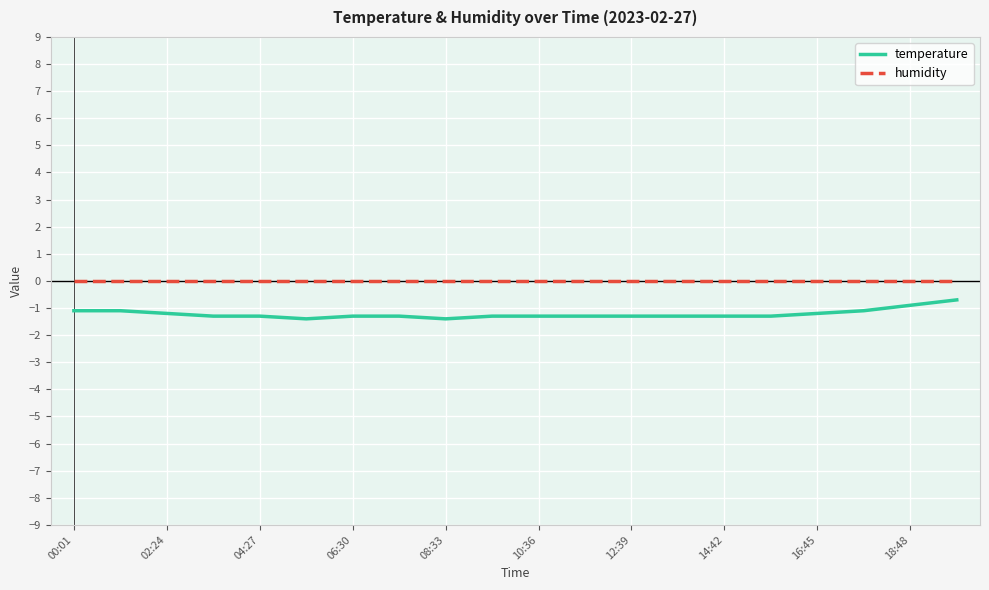

True or false: temperature and humidity cross at least once.

False